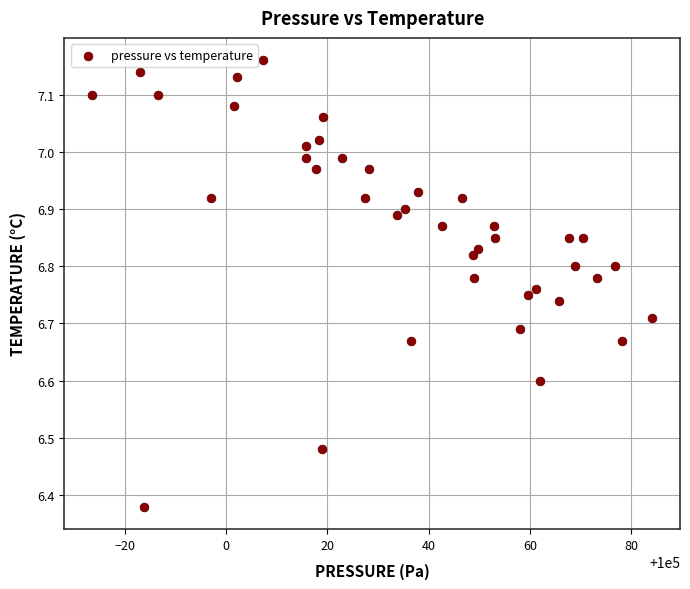

What is the range of X values (max minus min)?

110.4